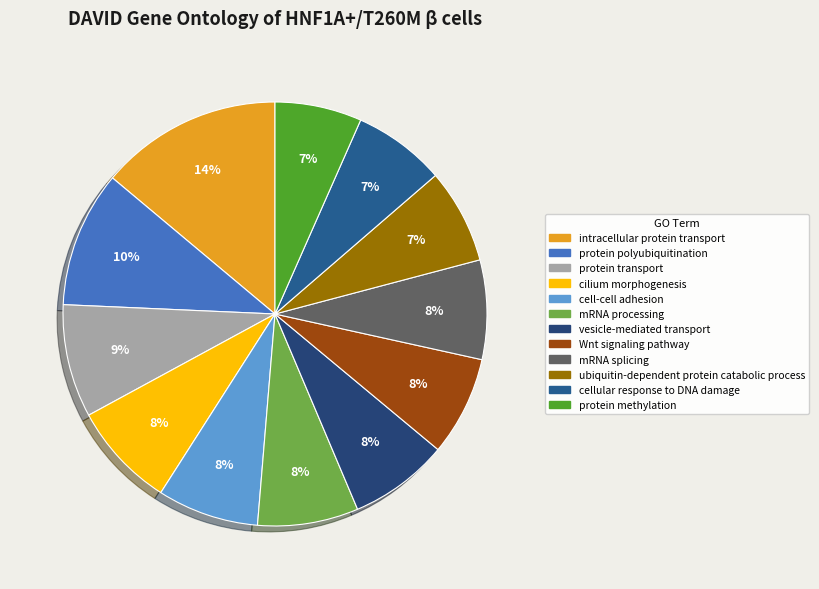

What is the largest slice in the pie chart?

intracellular protein transport